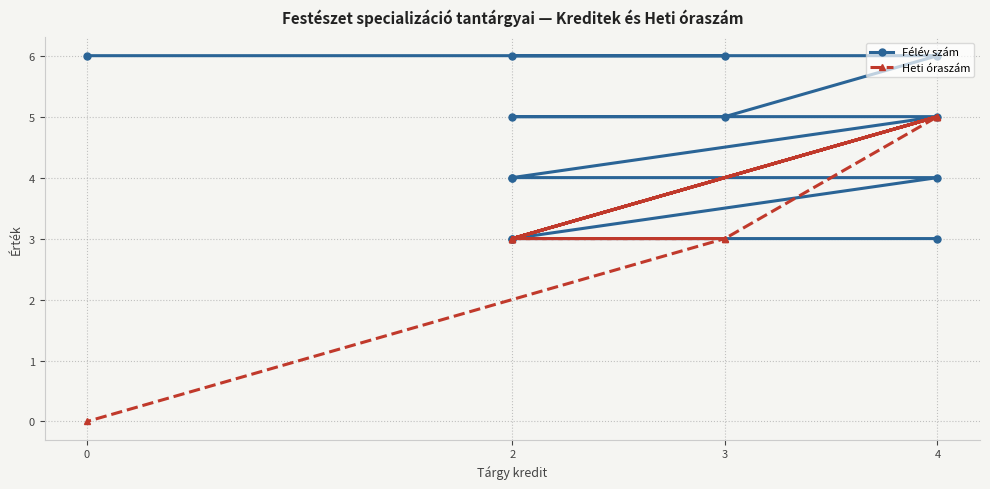

Which series has the widest spread of values?

Heti óraszám